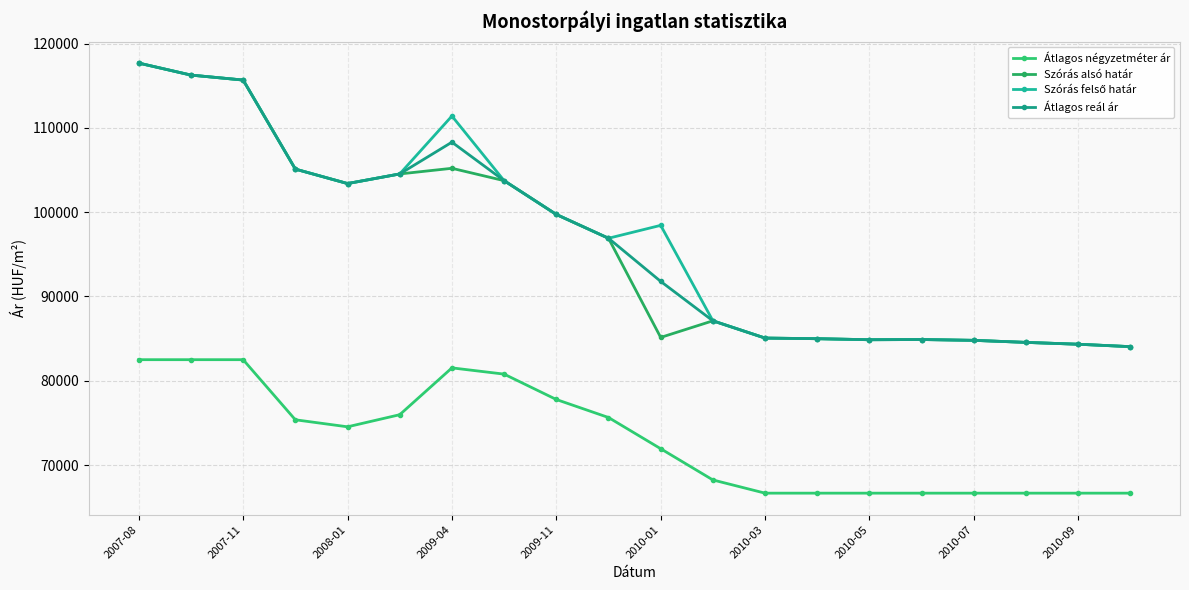

Which series has the largest range (max minus min)?

Szórás alsó határ